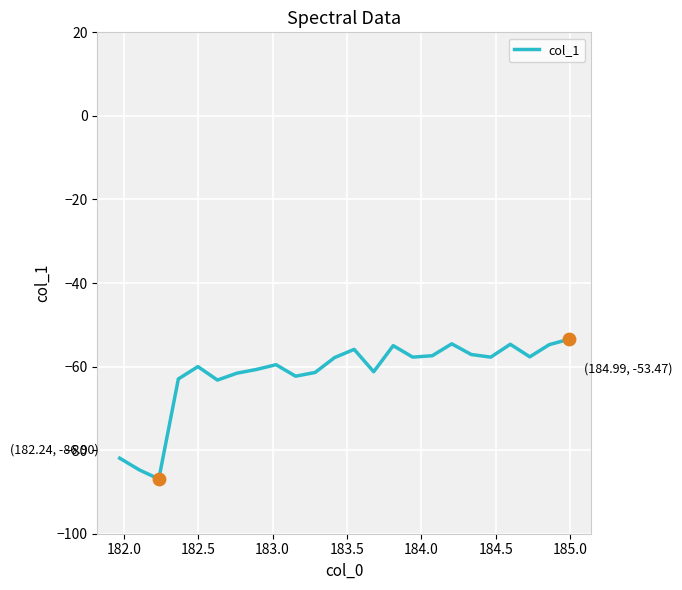

What is the difference between the maximum and minimum values?

33.4